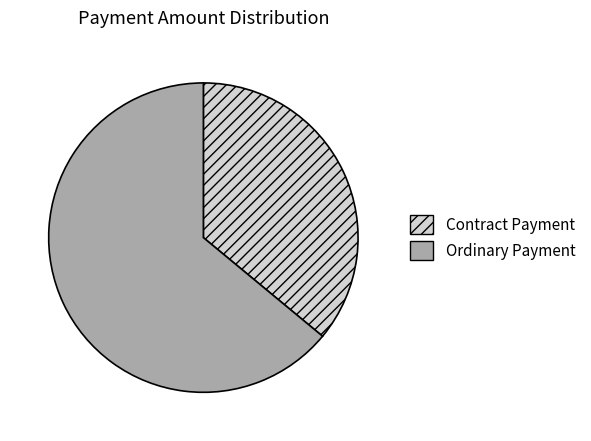

How many segments does this pie chart have?

2